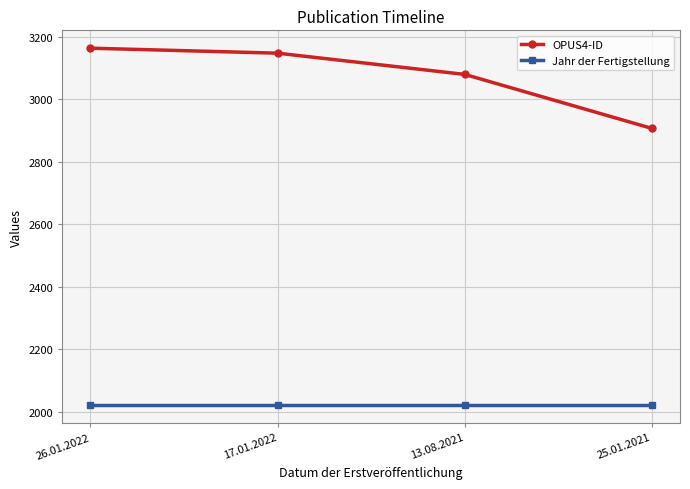

What is the spread (max minus min) of values at 25.01.2021?

886